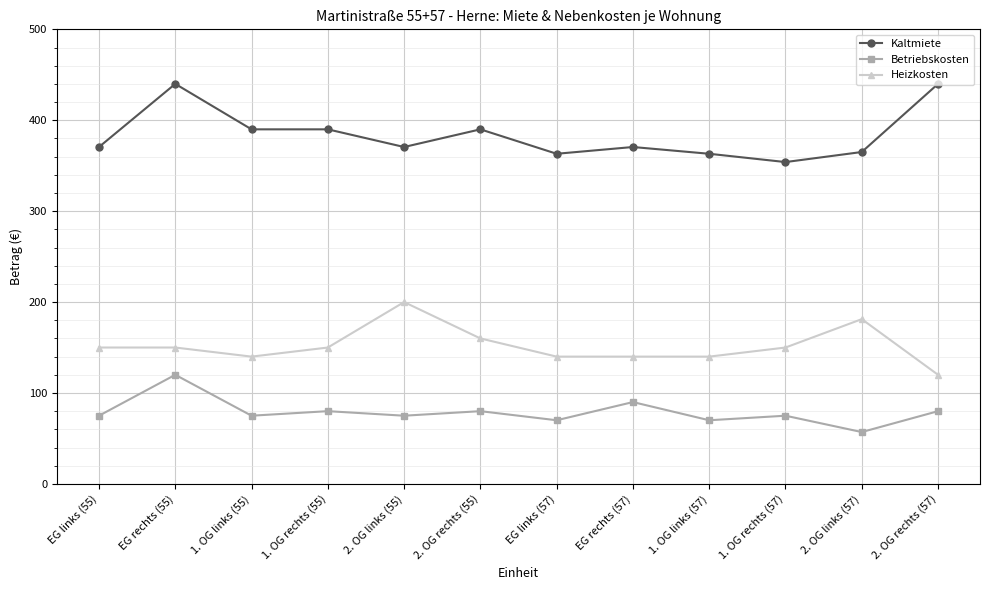

The Betriebskosten series shows 75.0 at 2. OG links (55). True or false?

True